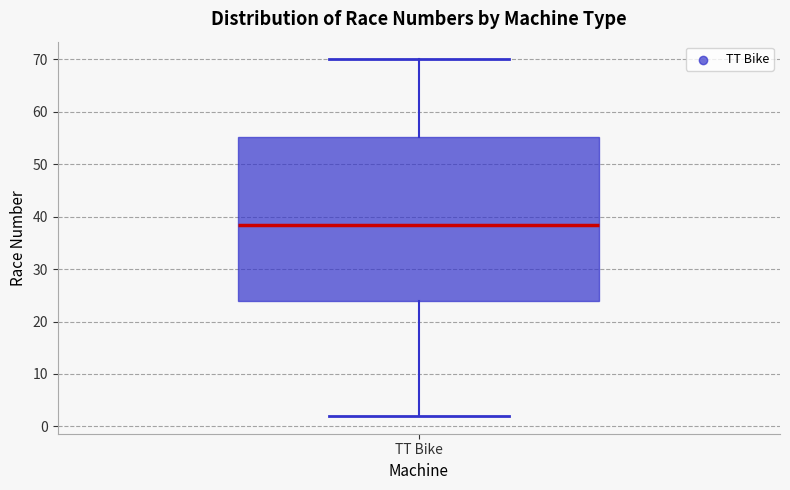

Transcribe this box plot: give where the median line is, the range the box spans, and where the two whiskers end, as read against the y-axis. The values are not printed on the chart, so give them approximately, as read against the axis.

median 39, box 24 to 55, whiskers 2 to 70